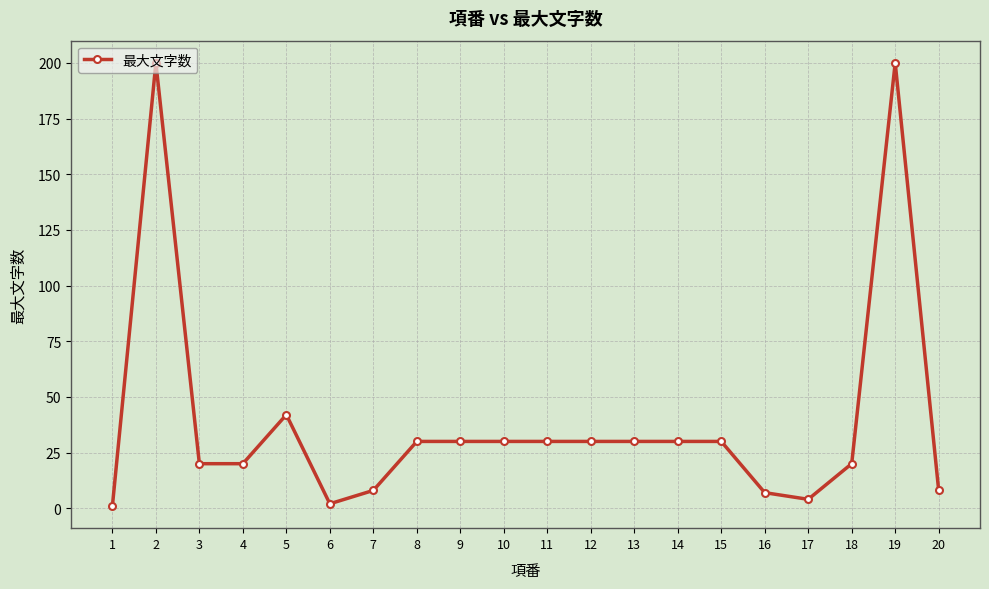

True or false: the data shows 30 at 8.

True